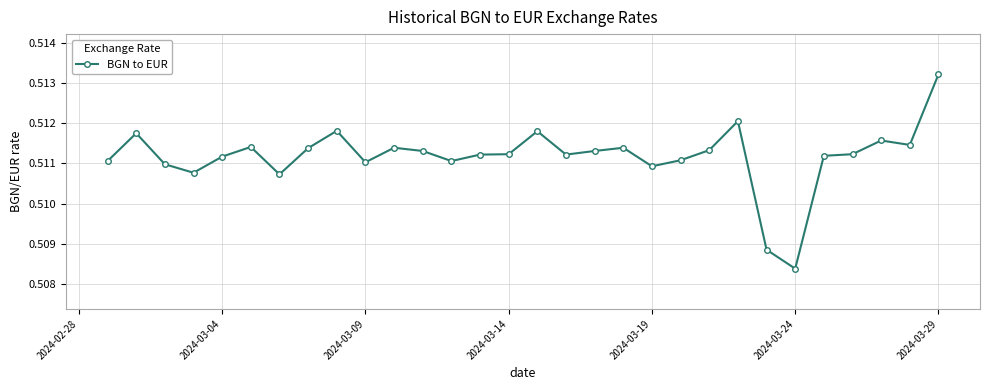

How many values are between 0 and 1?

30